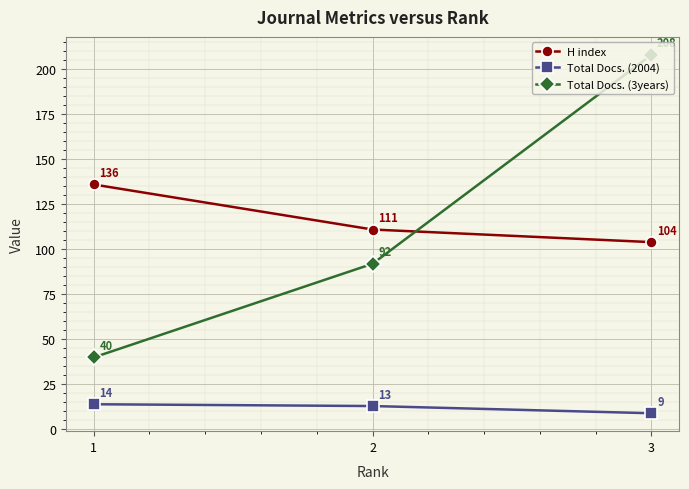

At which category does the chart reach its peak across all series?

3